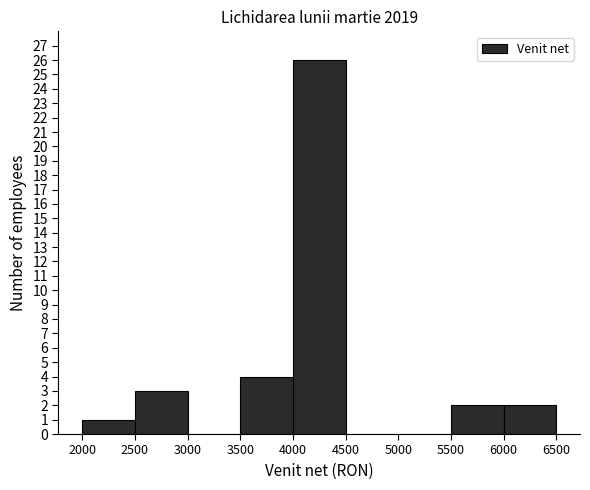

What is the height of the bar covering 5500 to 6000 on the x-axis? The values are not printed on the chart, so give them approximately, as read against the axis.

2